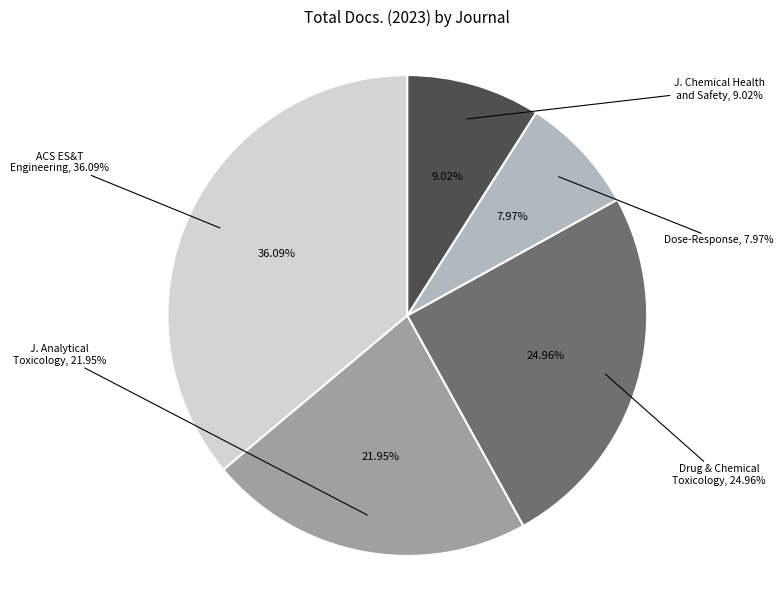

To the nearest percent, what is the average slice percentage?

20%